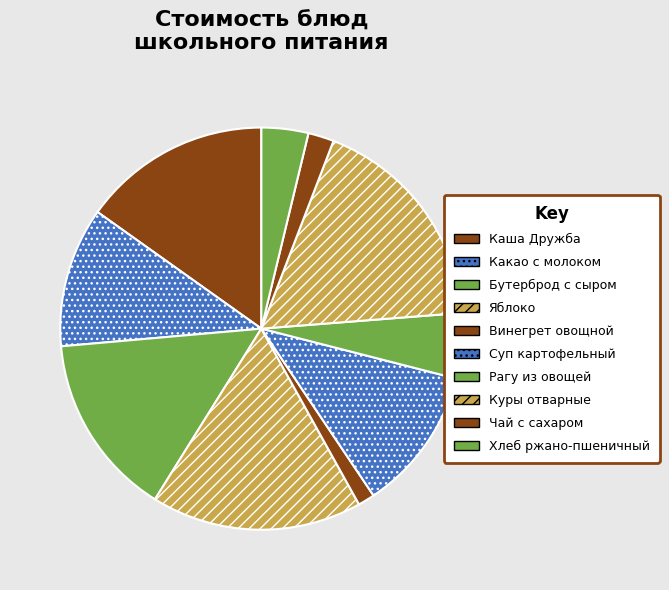

Does Яблоко represent more than half of the total?

No